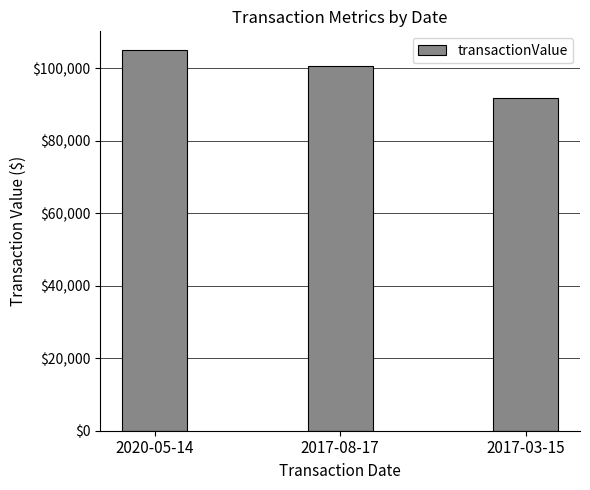

What is the label of the 2nd bar from the left?

2017-08-17